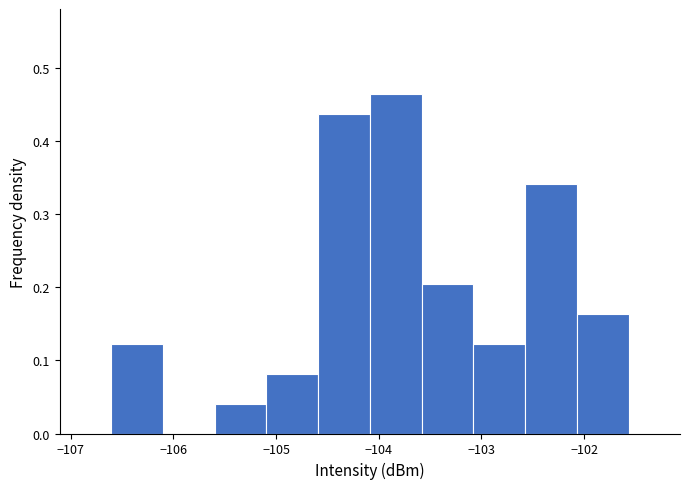

Which range on the x-axis has the tallest bar?

-104.1 to -103.6